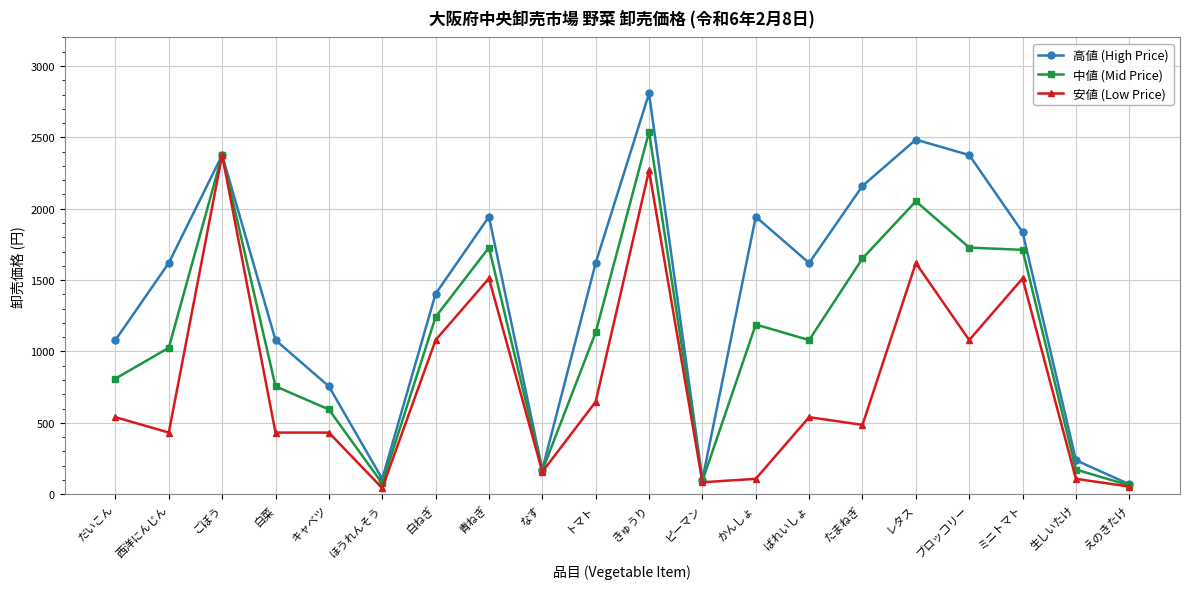

Count the number of categories in the chart.

20